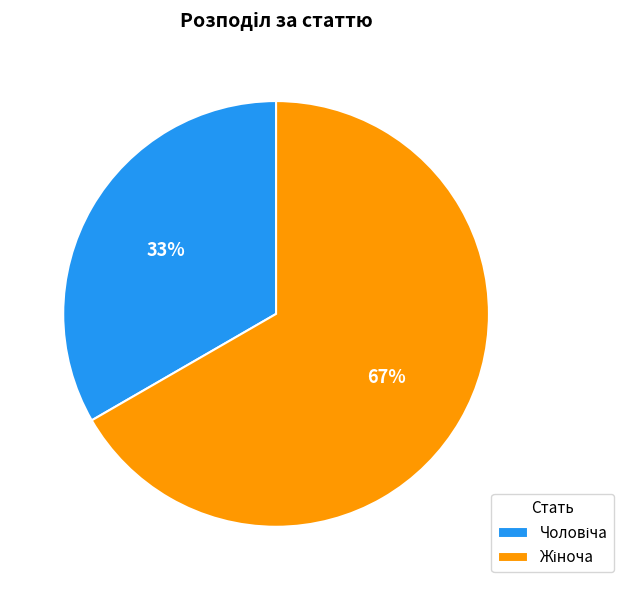

How many segments does this pie chart have?

2